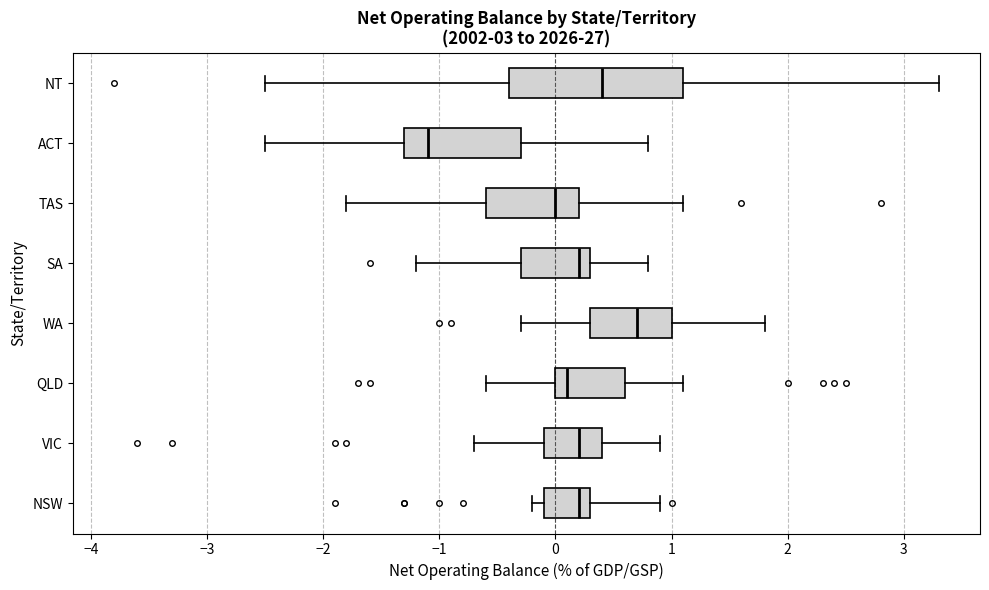

Comparing the boxes themselves (not the whiskers), which one is the widest?

NT